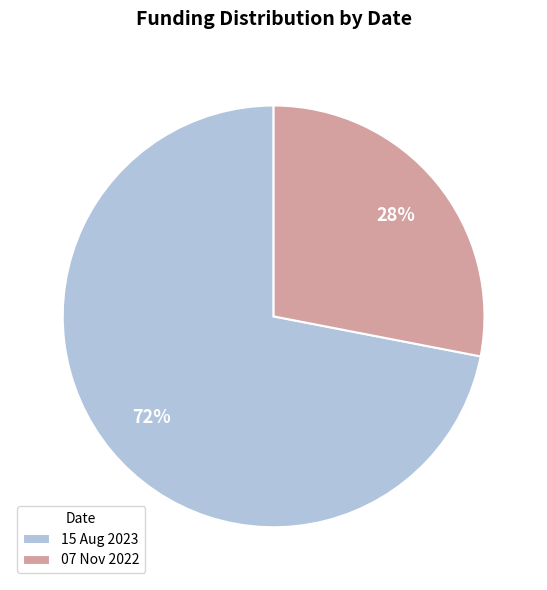

What is the majority slice?

15 Aug 2023